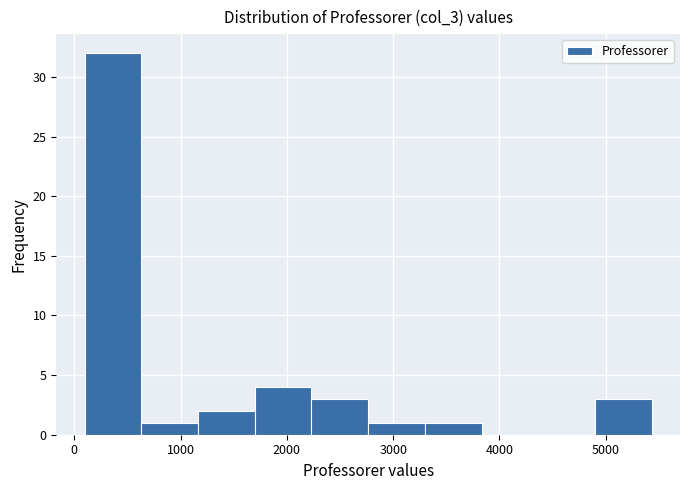

Reading left to right, transcribe this chart: for each bar, give the range it covers on the x-axis and its height. Neither the bar edges nor the heights are printed on the chart, so give them approximately, as read against the axes.

100 to 600: 32
600 to 1200: 1
1200 to 1700: 2
1700 to 2200: 4
2200 to 2800: 3
2800 to 3300: 1
3300 to 3800: 1
3800 to 4400: 0
4400 to 4900: 0
4900 to 5400: 3